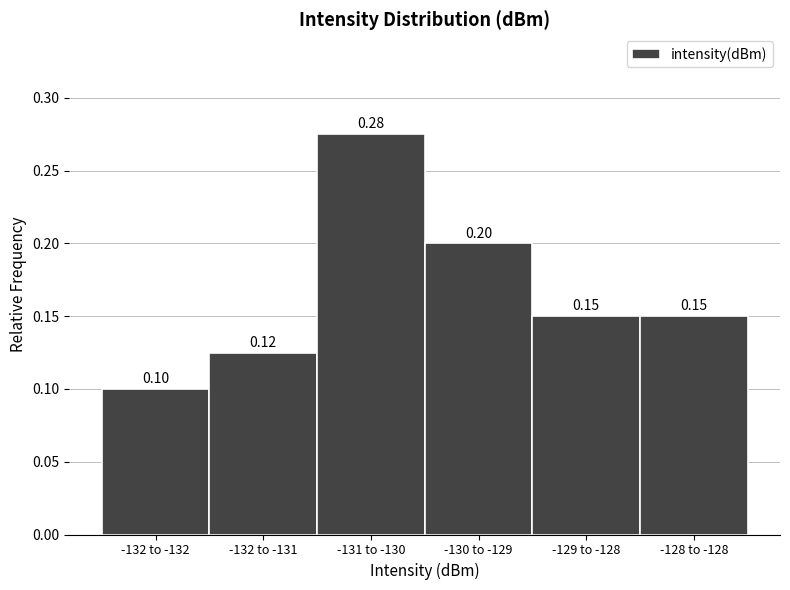

What is the sum of all values?

1.0